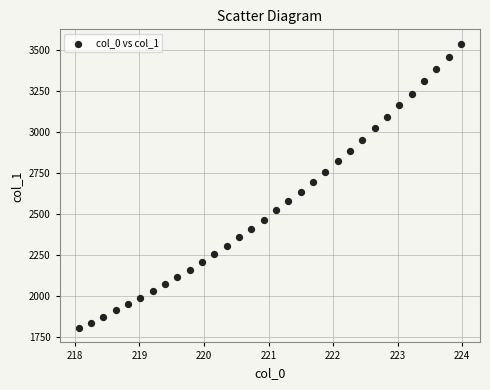

What is the range of Y values (max minus min)?

1737.4